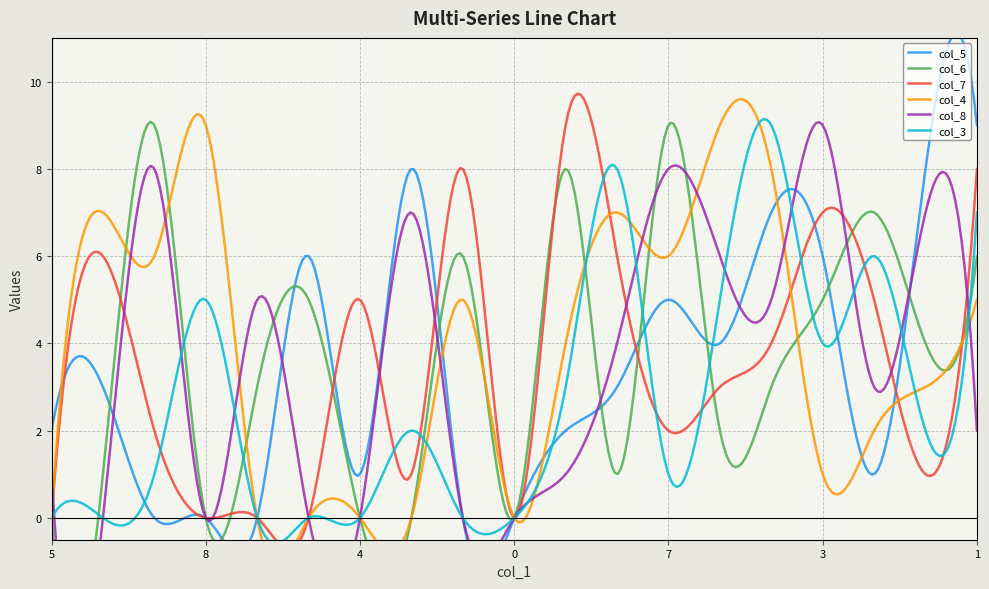

The value of col_5 at 6 is 0. True or false?

False